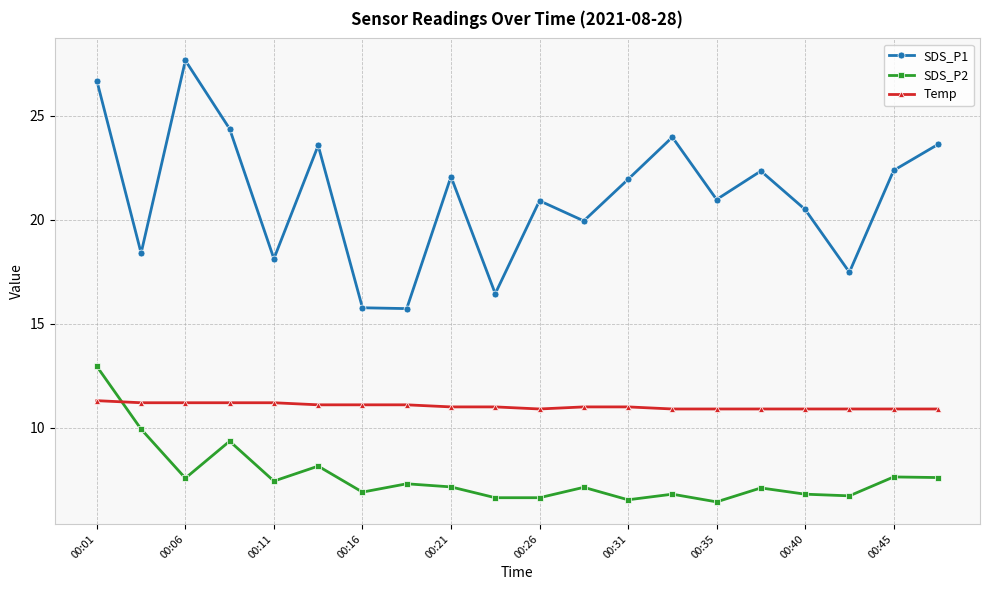

How many interior local peaks does the SDS_P1 series have?

6